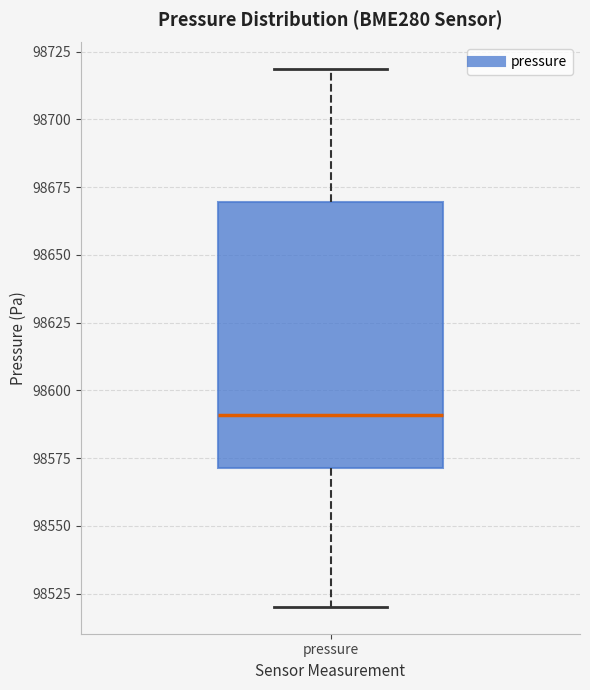

Transcribe this box plot: give where the median line is, the range the box spans, and where the two whiskers end, as read against the y-axis. The values are not printed on the chart, so give them approximately, as read against the axis.

median 98590, box 98570 to 98670, whiskers 98520 to 98720